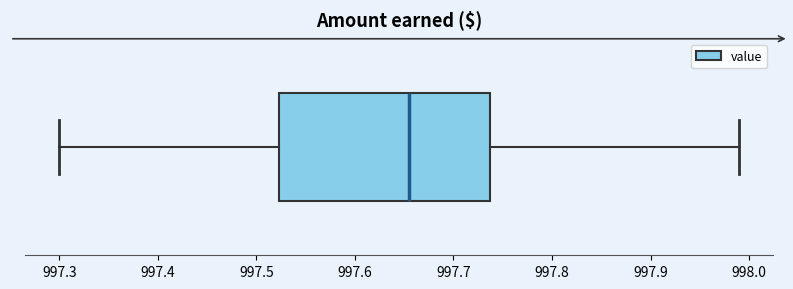

Transcribe this box plot: give where the median line is, the range the box spans, and where the two whiskers end, as read against the x-axis. The values are not printed on the chart, so give them approximately, as read against the axis.

median 997.66, box 997.52 to 997.74, whiskers 997.30 to 997.99